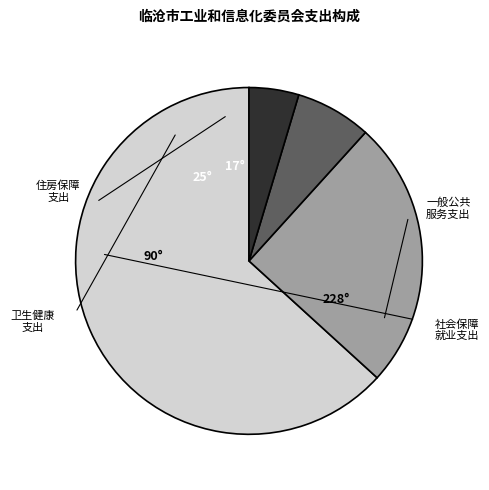

Does any single category account for the majority?

Yes